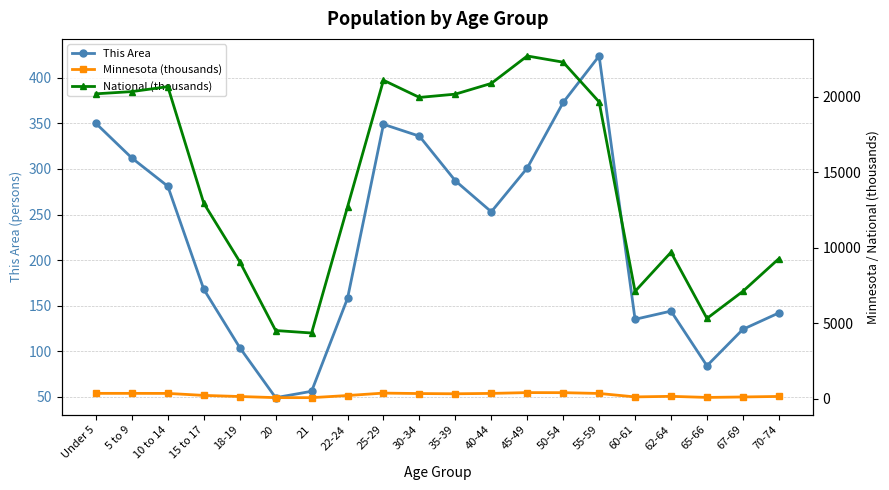

Where is the first local maximum for This Area?

25-29